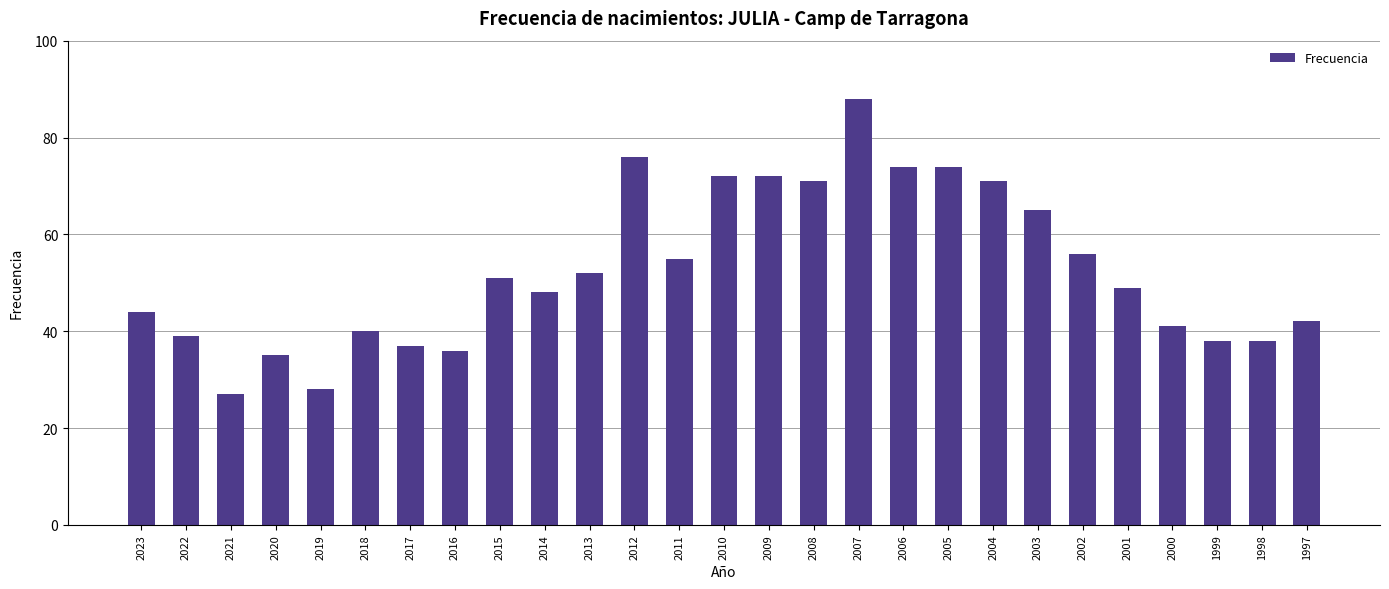

Is it true that the value at 2008 is 71?

True